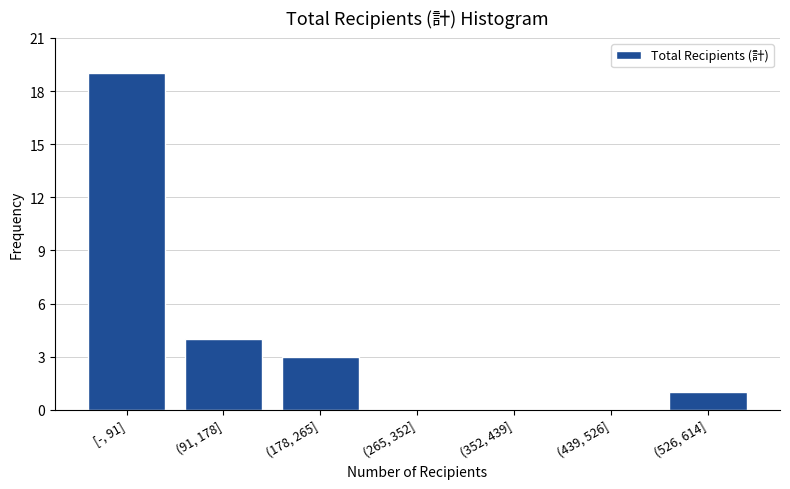

Reading left to right, what are all the values shown in this chart?

[-, 91]=19	(91, 178]=4	(178, 265]=3	(265, 352]=0	(352, 439]=0	(439, 526]=0	(526, 614]=1